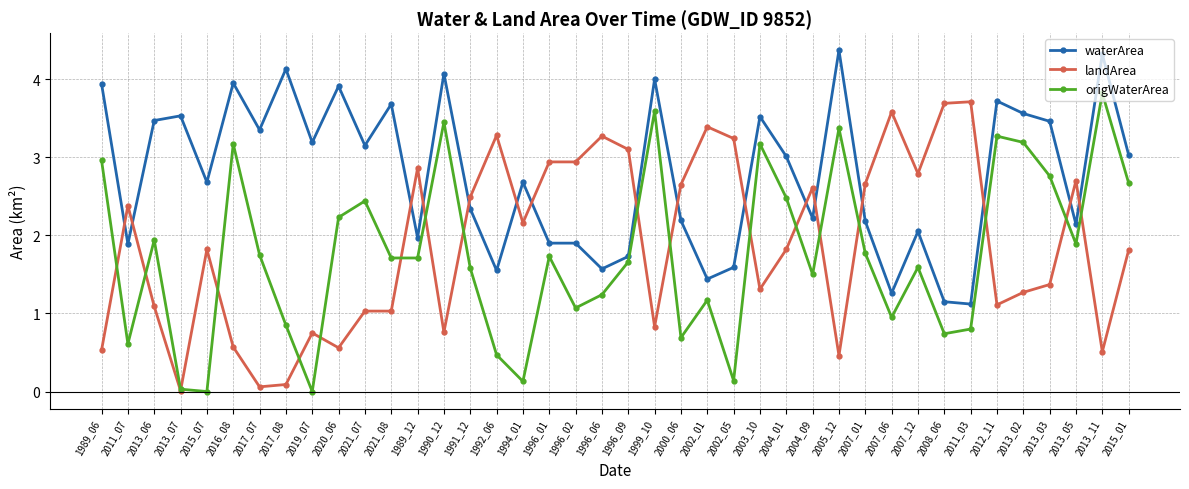

Which category has the highest value across all series?

2005_12